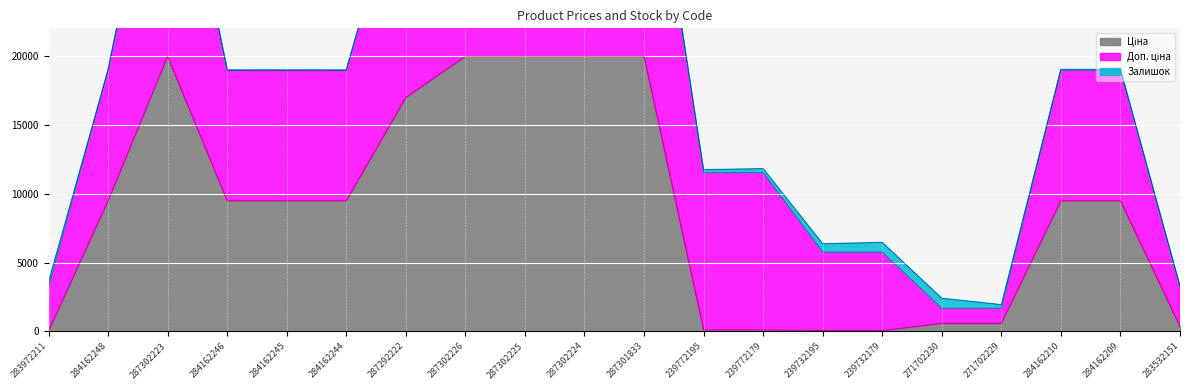

True or false: Залишок has a value of 0.0 at 284162248.

True